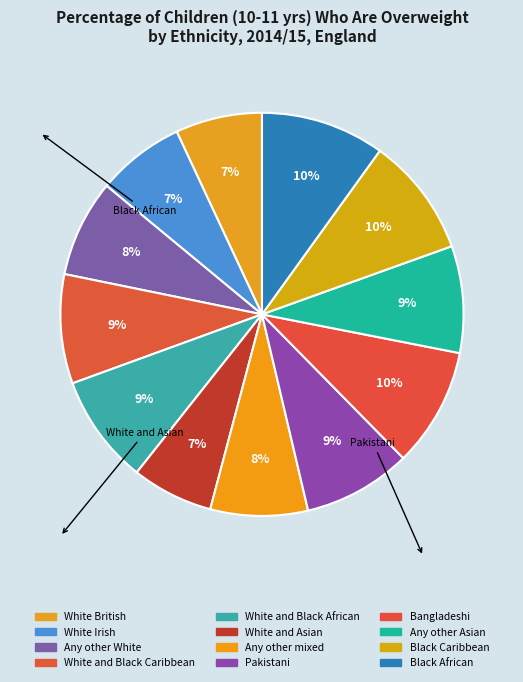

What percentage is NOT represented by White and Black Caribbean?

91.2%